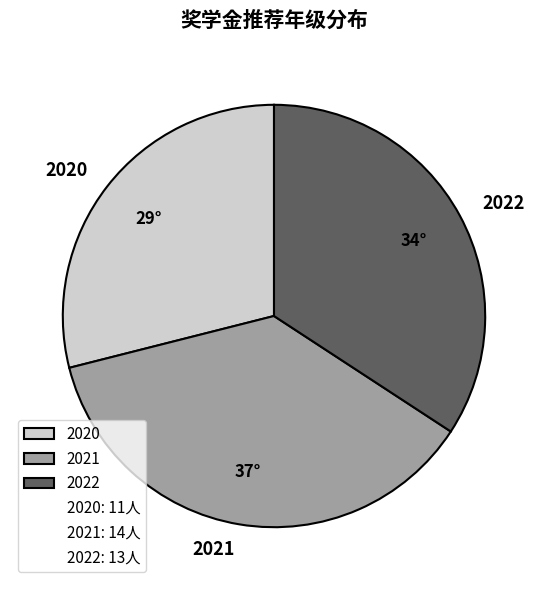

Does 2020 account for over 50% of the chart?

No